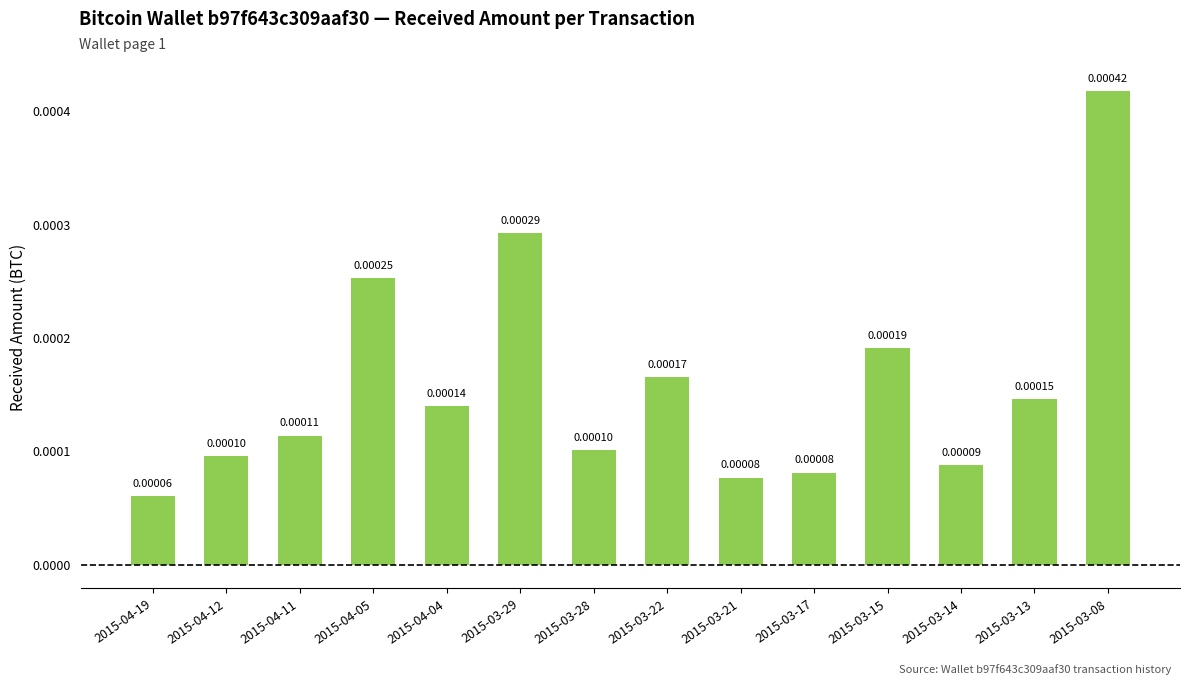

Between 2015-03-08 and 2015-03-15, which is larger?

2015-03-08